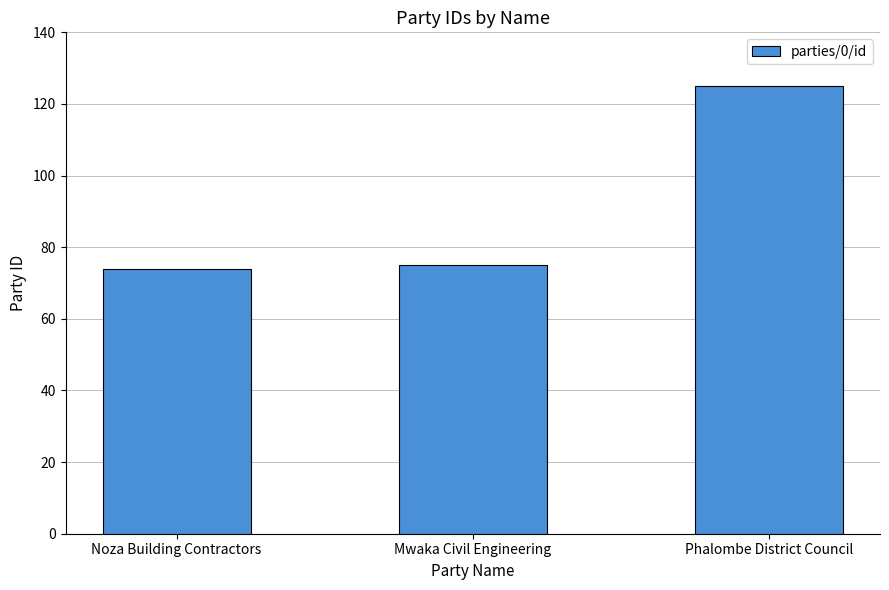

At which category does the chart reach its peak across all series?

Phalombe District Council